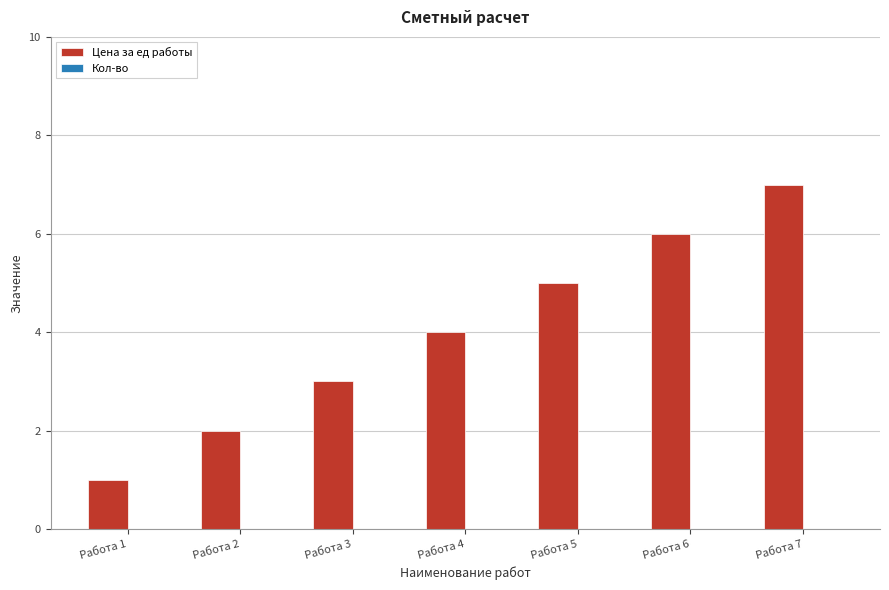

Which has a higher value, Работа 2 or Работа 5?

Работа 5